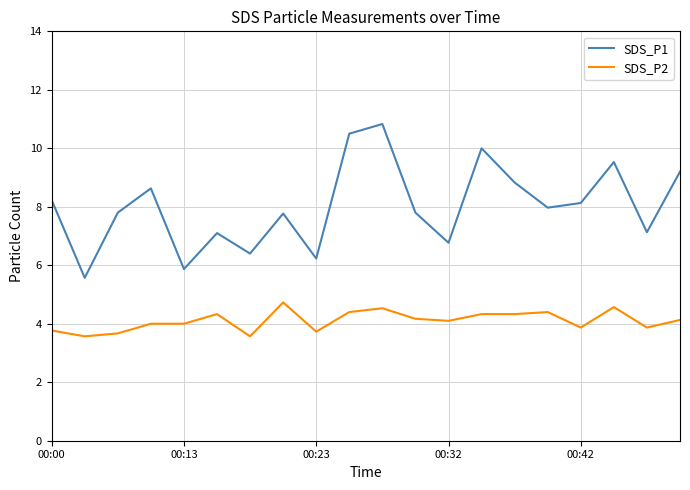

True or false: SDS_P2 and SDS_P1 cross at least once.

False